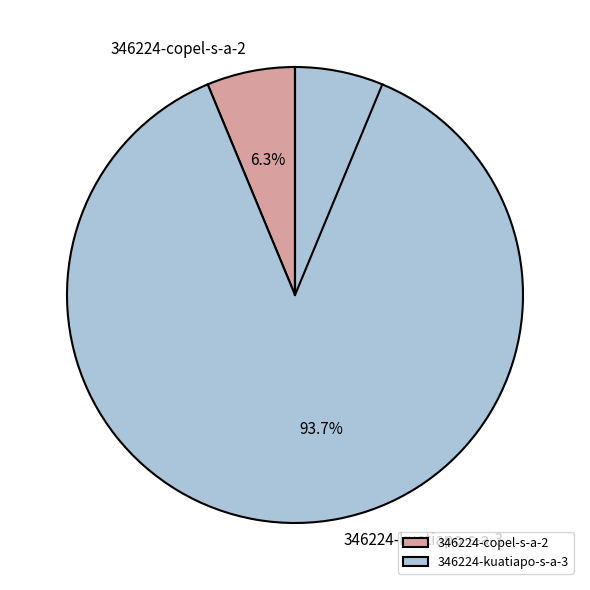

What percentage is the 346224-copel-s-a-2 slice, to the nearest percent?

6%